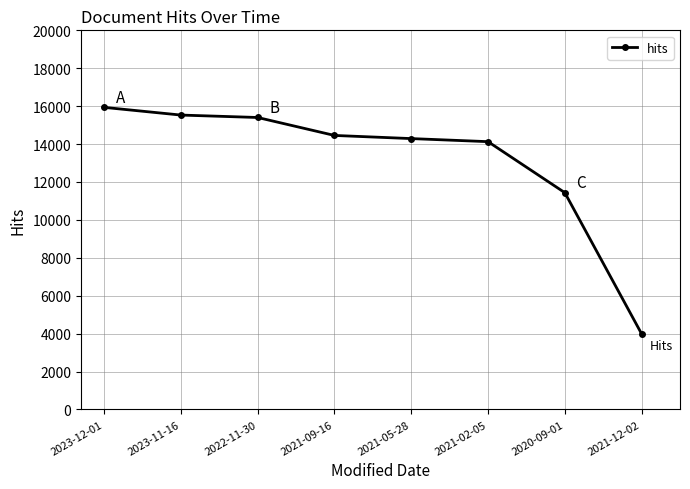

What is the sum of all values?

105163